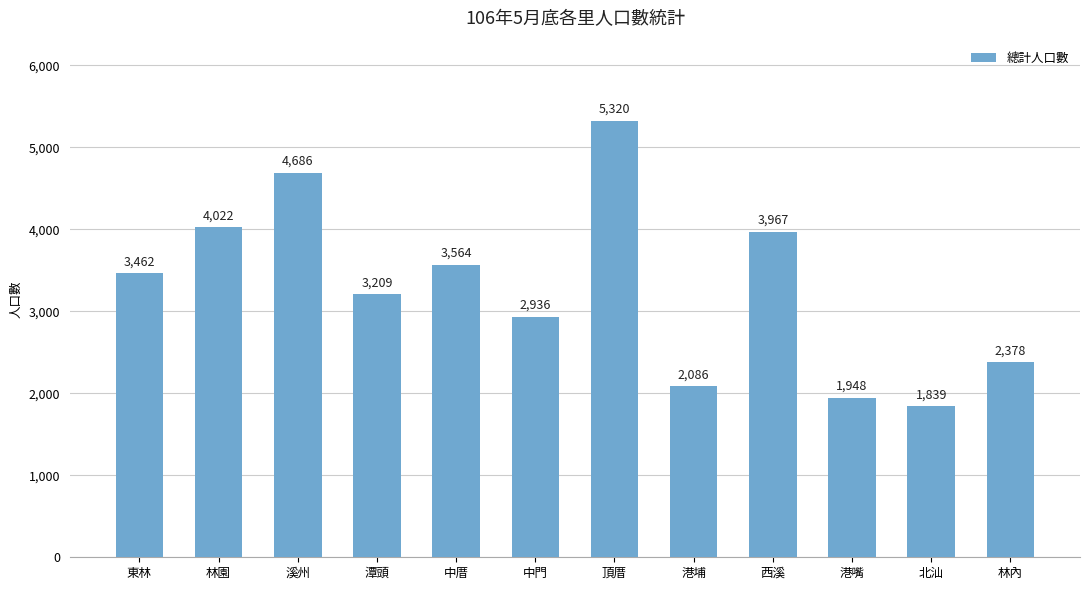

Does the chart contain stacked bars?

No